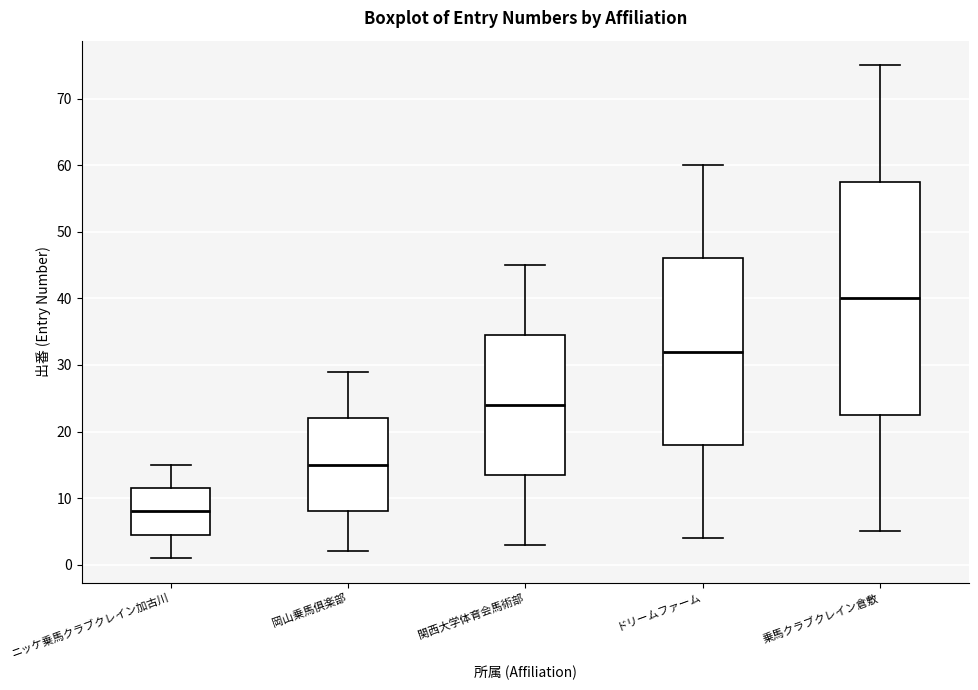

Where does the upper whisker of the box for ドリームファーム end on the y-axis? The values are not printed on the chart, so give them approximately, as read against the axis.

60